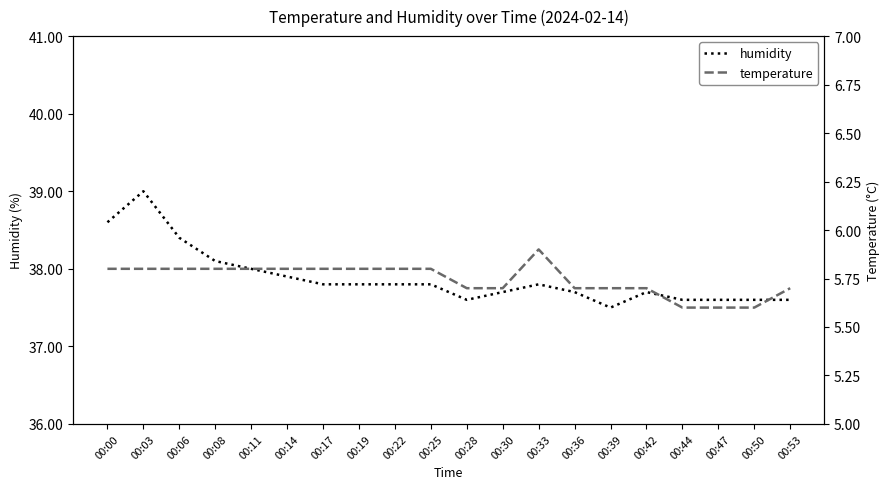

What is the difference between the maximum and minimum values in the humidity series?

1.5